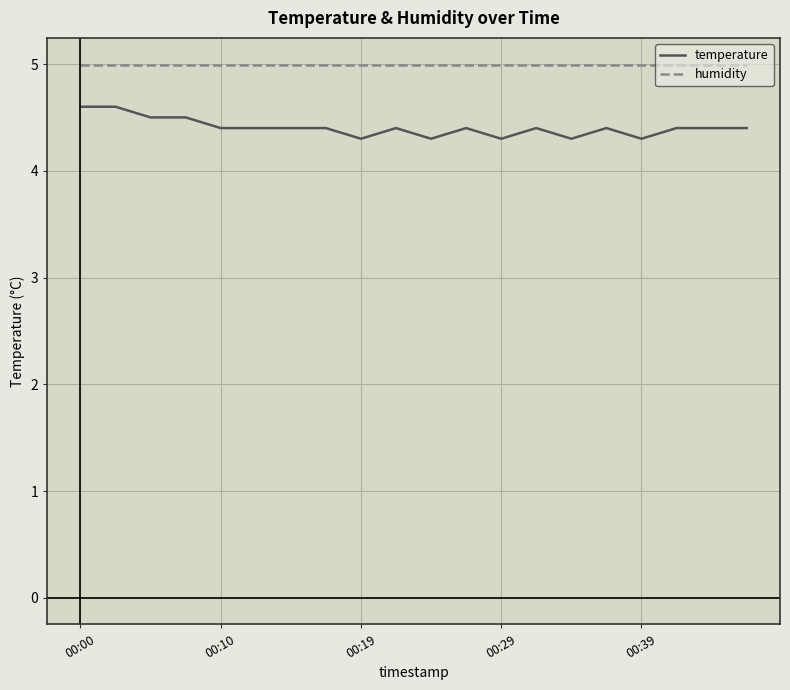

True or false: humidity and temperature intersect in this chart.

False